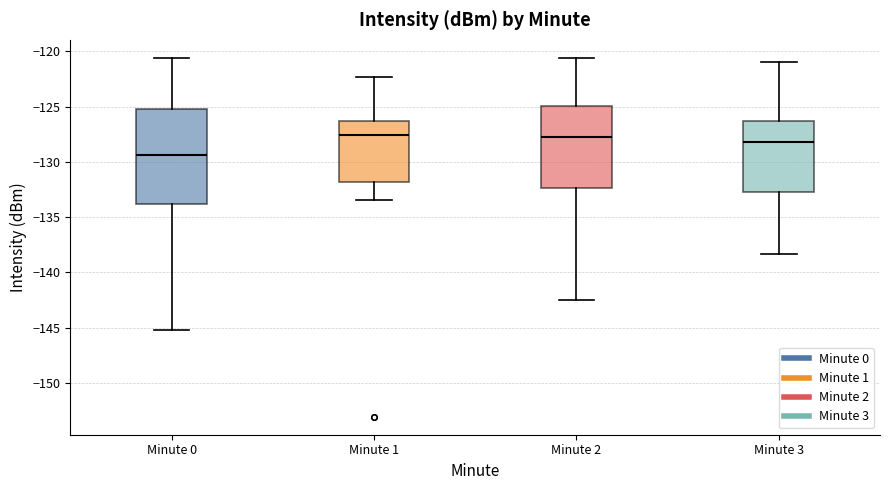

Reading left to right, read every box against the y-axis: the position of its median line, the range the box covers, and the ends of its whiskers. The values are not printed on the chart, so give them approximately, as read against the axis.

Minute 0: median -129.5, box -134.0 to -125.5, whiskers -145.0 to -120.5
Minute 1: median -127.5, box -132.0 to -126.5, whiskers -133.5 to -122.5
Minute 2: median -128.0, box -132.5 to -125.0, whiskers -142.5 to -120.5
Minute 3: median -128.0, box -132.5 to -126.5, whiskers -138.5 to -121.0